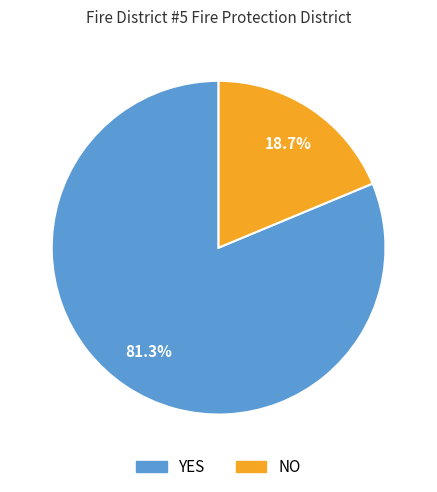

To the nearest percent, what is the average slice percentage?

50%